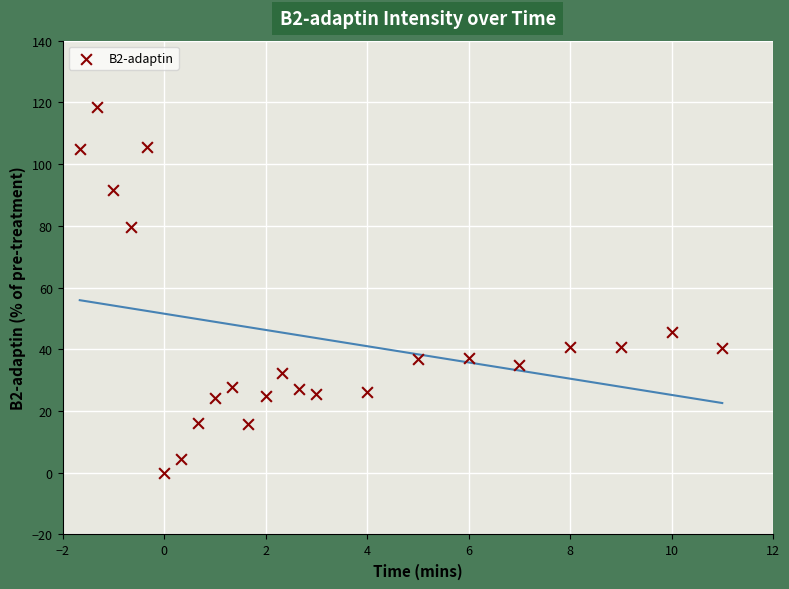

What is the range of Y values (max minus min)?

118.6